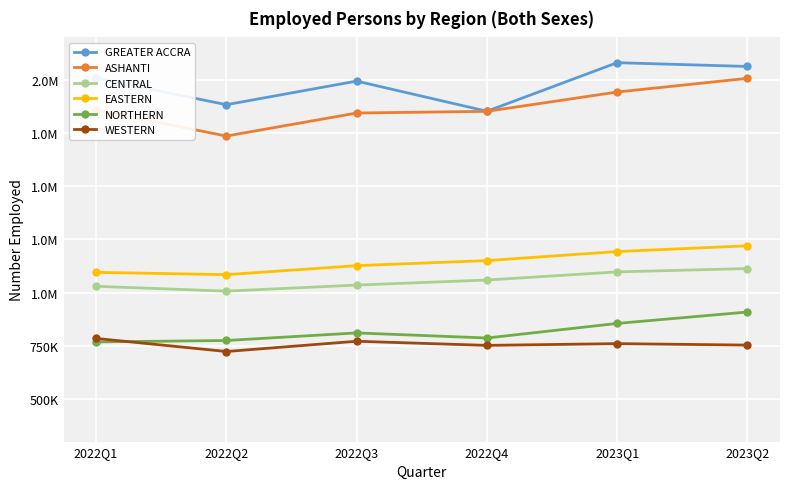

What are all the series names shown in the legend?

GREATER ACCRA, ASHANTI, CENTRAL, EASTERN, NORTHERN, WESTERN